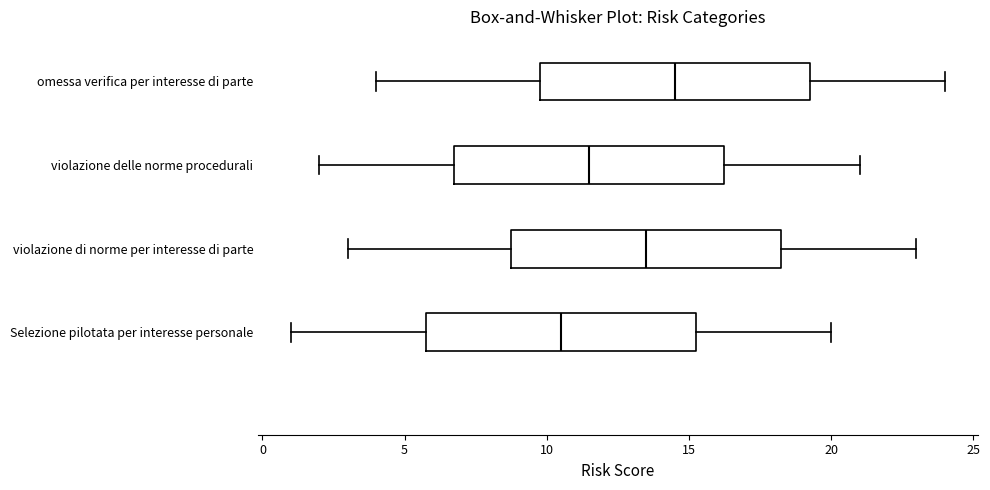

Reading bottom to top, transcribe this box plot: for each box, give where its median line is, the range the box spans, and where its two whiskers end, as read against the x-axis. The values are not printed on the chart, so give them approximately, as read against the axis.

Selezione pilotata per interesse personale: median 10.5, box 6.0 to 15.5, whiskers 1.0 to 20.0
violazione di norme per interesse di parte: median 13.5, box 9.0 to 18.5, whiskers 3.0 to 23.0
violazione delle norme procedurali: median 11.5, box 7.0 to 16.5, whiskers 2.0 to 21.0
omessa verifica per interesse di parte: median 14.5, box 10.0 to 19.5, whiskers 4.0 to 24.0